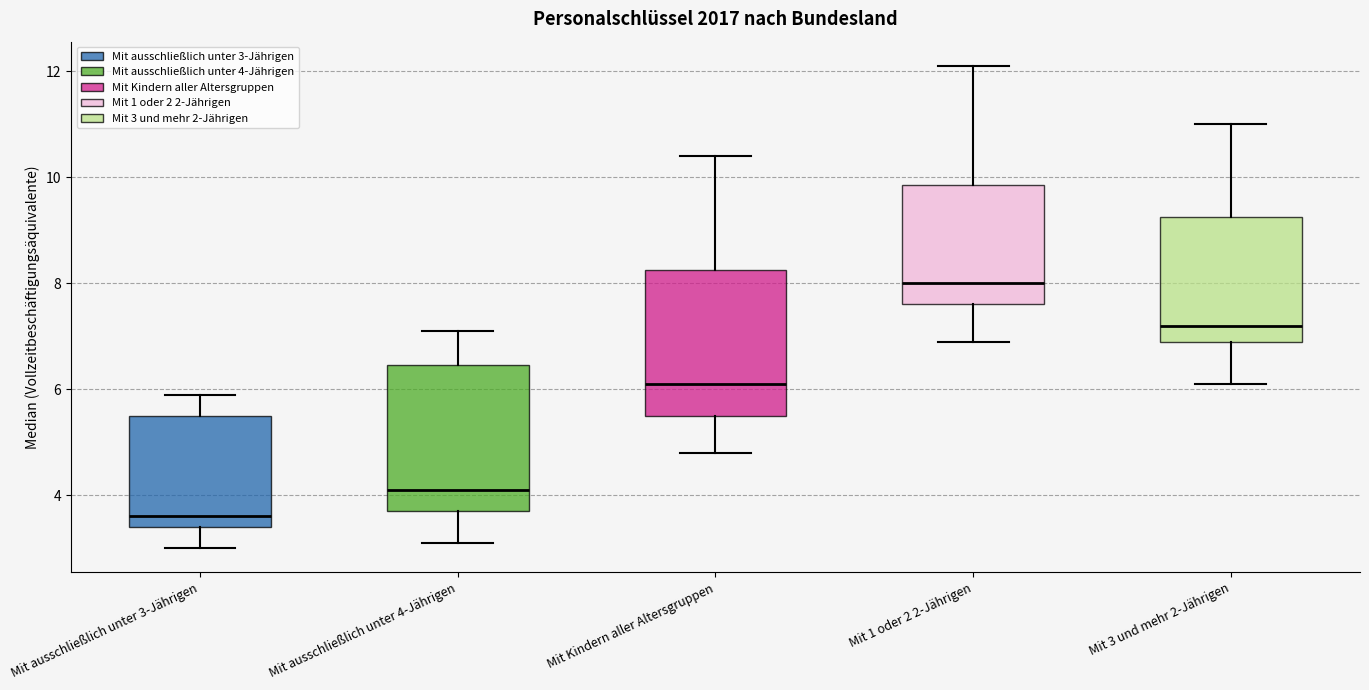

Where does the upper whisker of the box for Mit 3 und mehr 2-Jährigen end on the y-axis? The values are not printed on the chart, so give them approximately, as read against the axis.

11.0